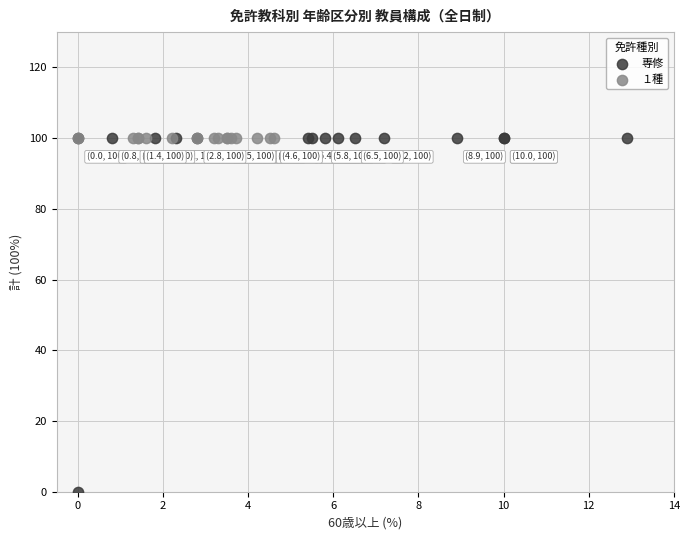

Which series contains the lowest Y value?

専修